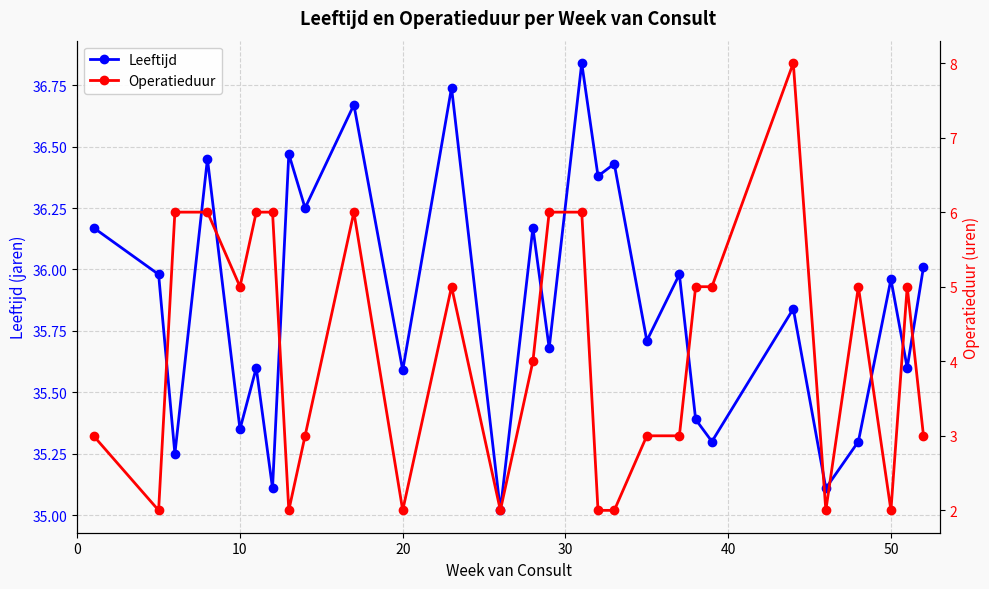

In Operatieduur, how many points are lower than both neighbors (excluding endpoints)?

7